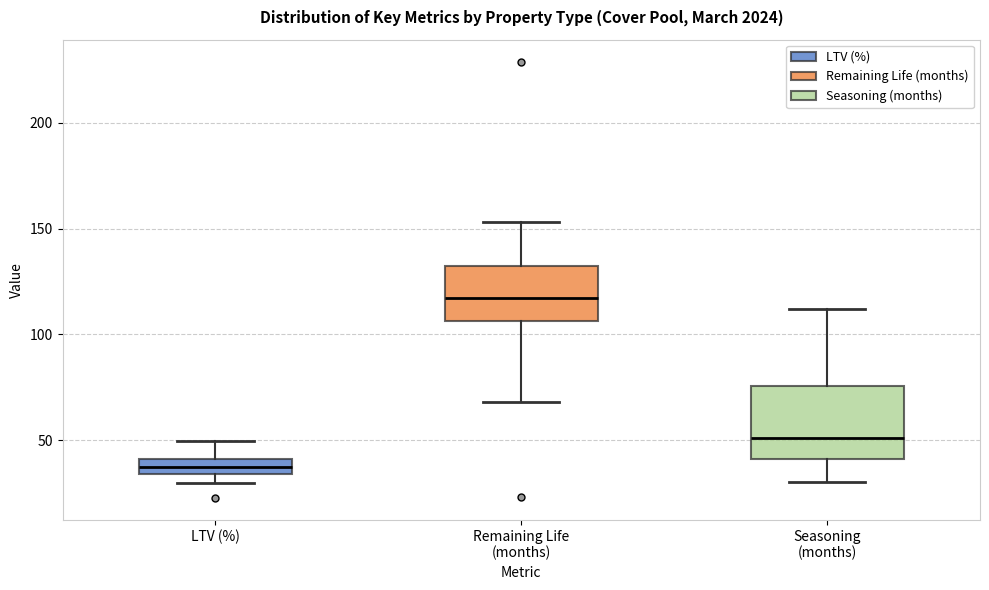

Which box has the lowest median line?

LTV (%)